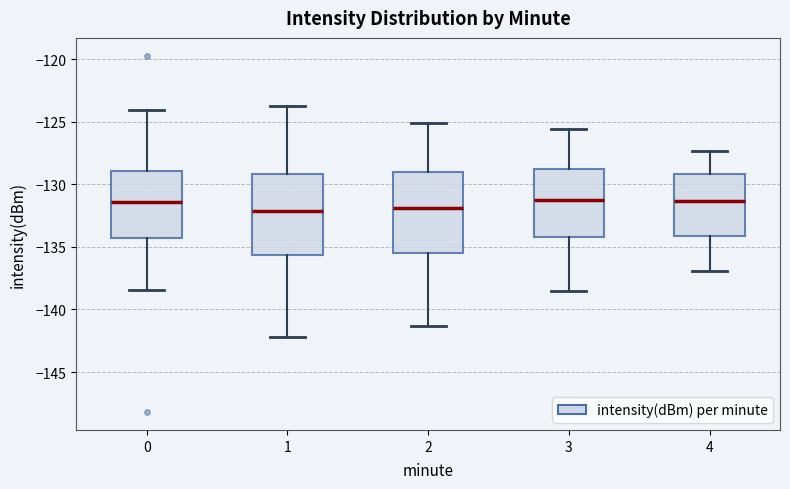

Reading left to right, read every box against the y-axis: the position of its median line, the range the box covers, and the ends of its whiskers. The values are not printed on the chart, so give them approximately, as read against the axis.

0: median -131.5, box -134.5 to -129.0, whiskers -138.5 to -124.0
1: median -132.0, box -135.5 to -129.0, whiskers -142.0 to -124.0
2: median -132.0, box -135.5 to -129.0, whiskers -141.5 to -125.0
3: median -131.0, box -134.0 to -129.0, whiskers -138.5 to -125.5
4: median -131.5, box -134.0 to -129.0, whiskers -137.0 to -127.5